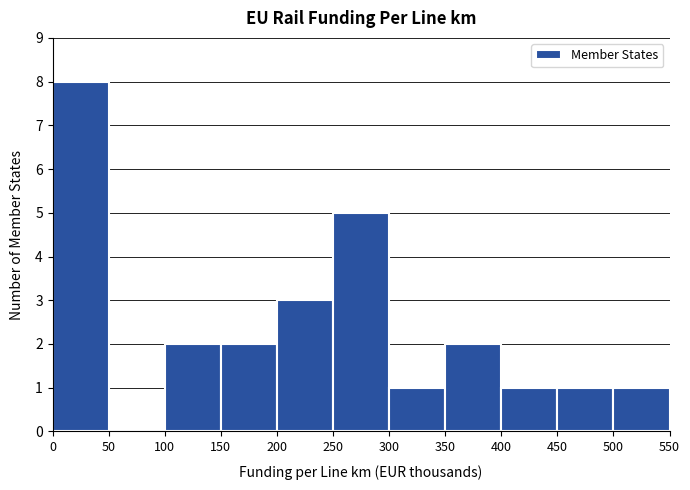

Which range on the x-axis has the tallest bar?

0 to 50